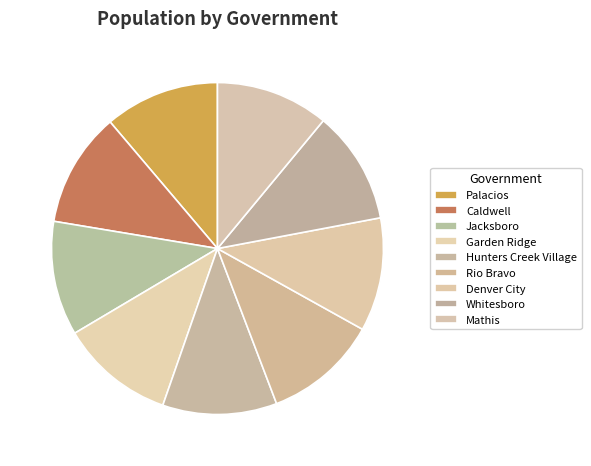

How many segments does this pie chart have?

9